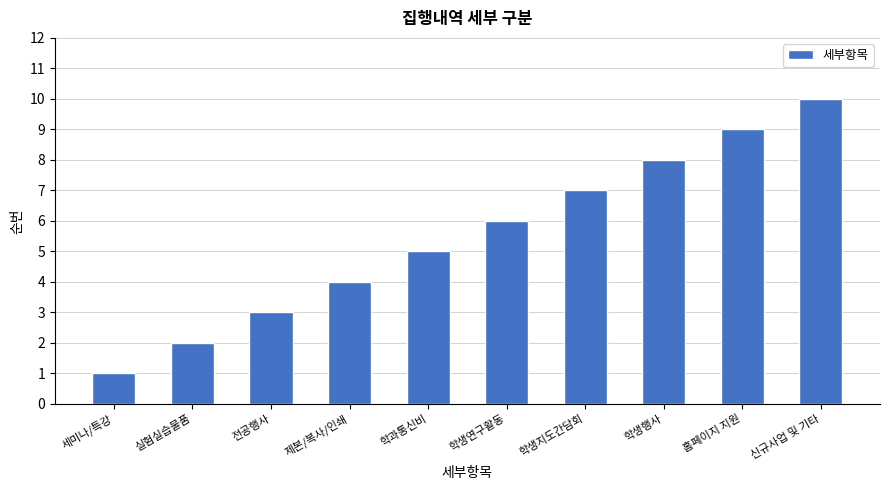

Which label corresponds to the largest value in the chart?

신규사업 및 기타